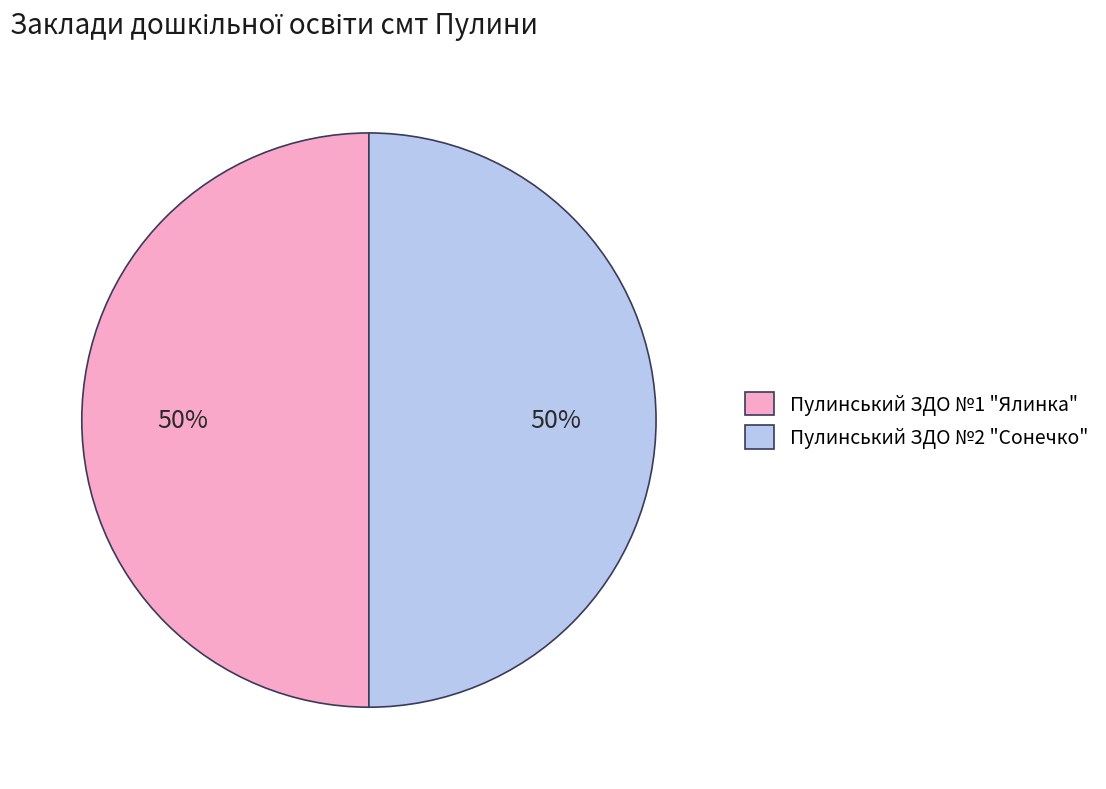

To the nearest percent, what portion does Пулинський ЗДО №1 "Ялинка" represent?

50%